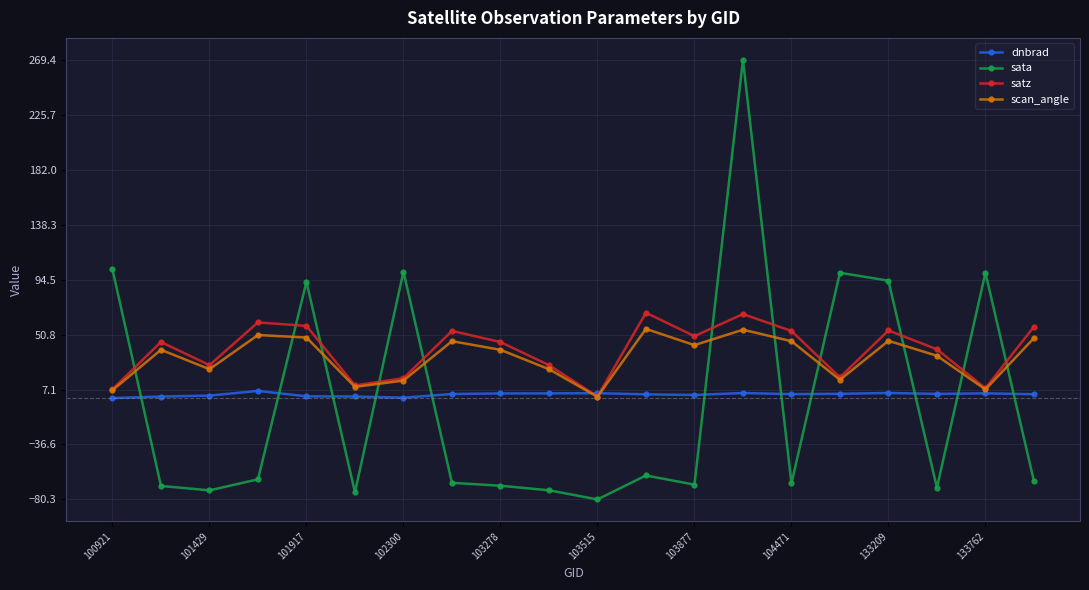

Which series has the widest spread of values?

sata